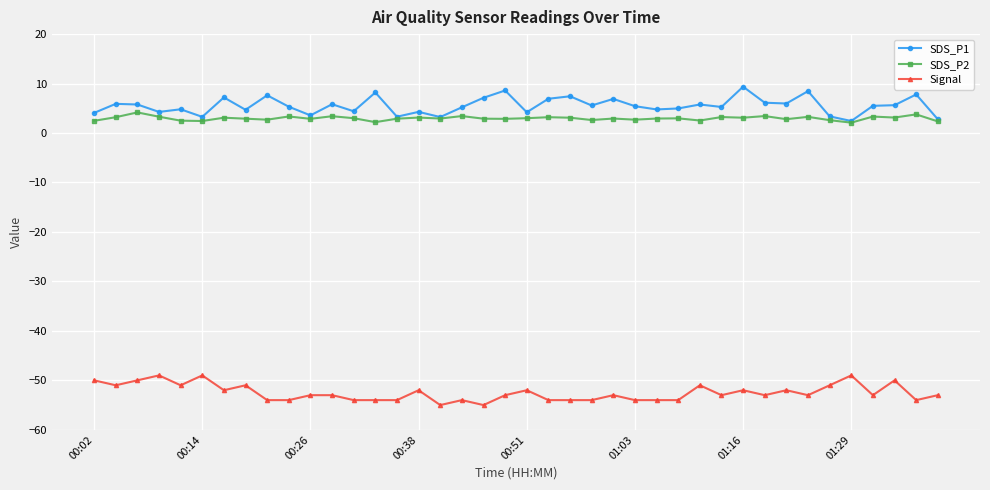

True or false: Signal has more than 2 interior local peaks.

True